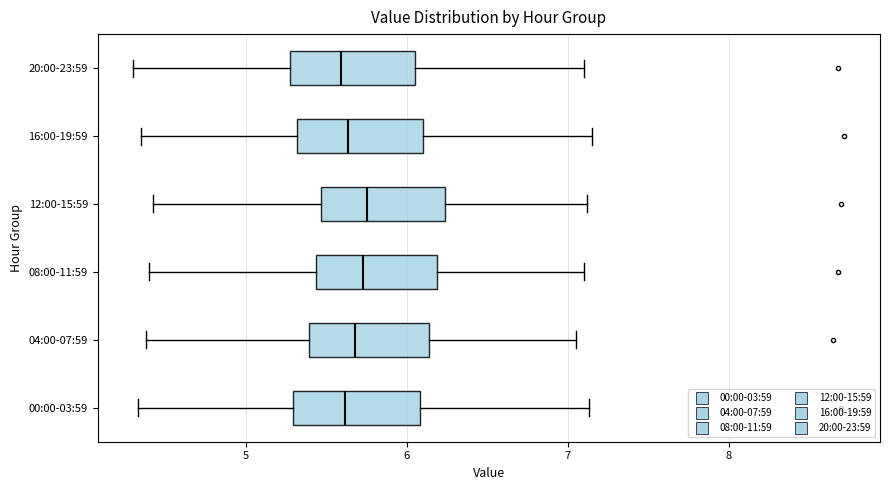

Where does the median line of the box for 16:00-19:59 sit on the x-axis? The values are not printed on the chart, so give them approximately, as read against the axis.

5.6